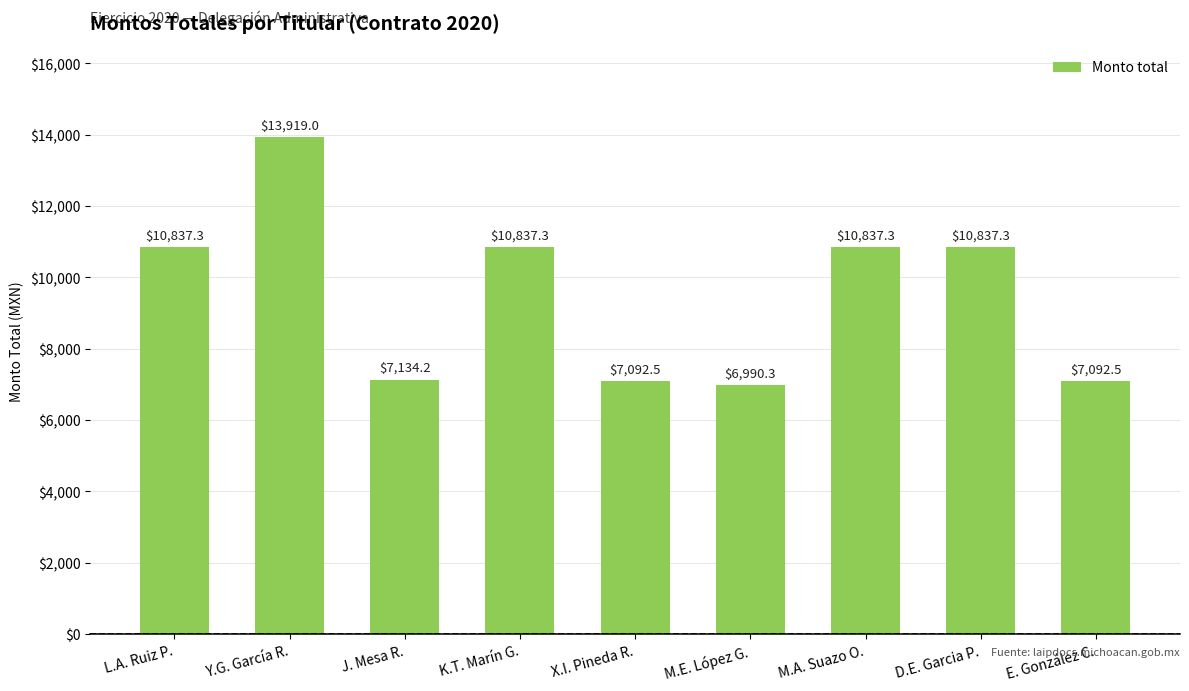

Reading left to right, extract all data points from this chart.

10837.3	13919.0	7134.2	10837.3	7092.5	6990.3	10837.3	10837.3	7092.5